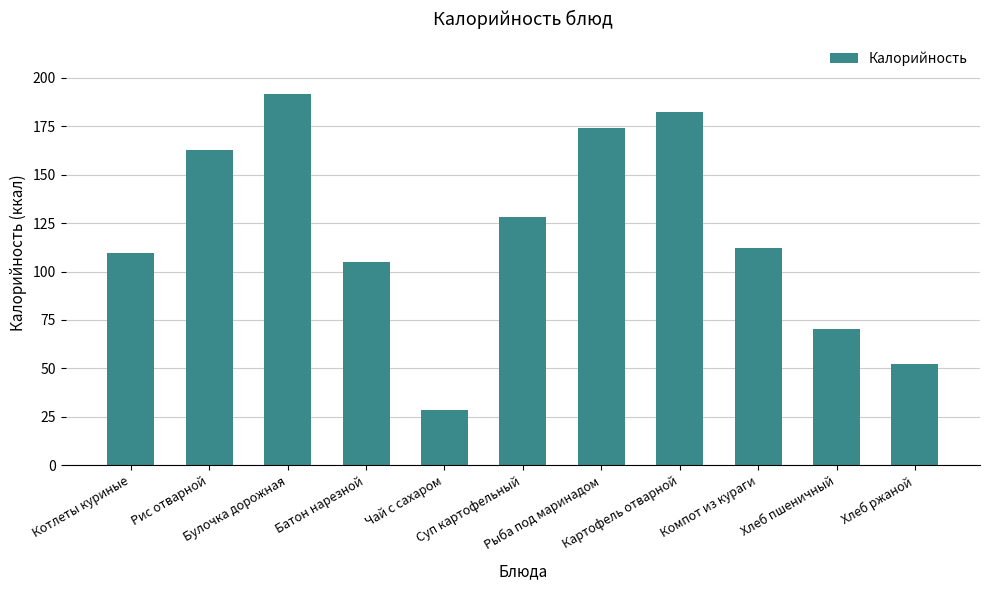

How many distinct data groups are displayed?

1